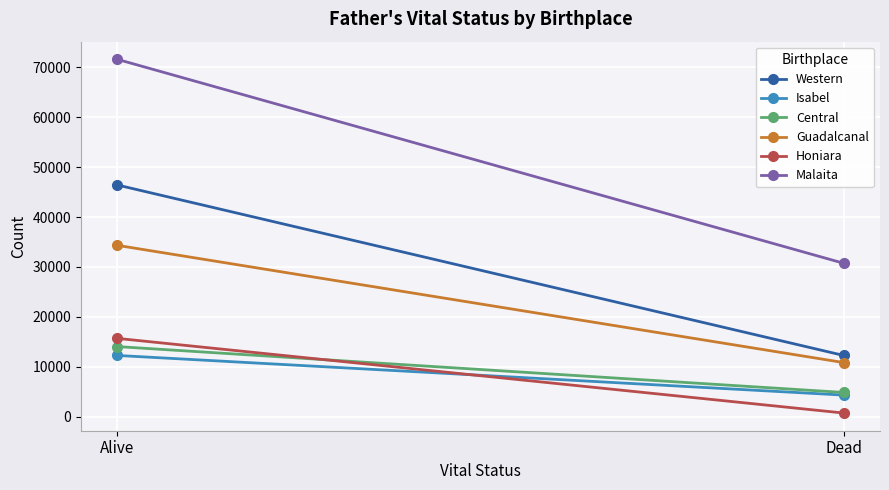

Rank the series by their maximum value, from lowest to highest.

Isabel, Central, Honiara, Guadalcanal, Western, Malaita